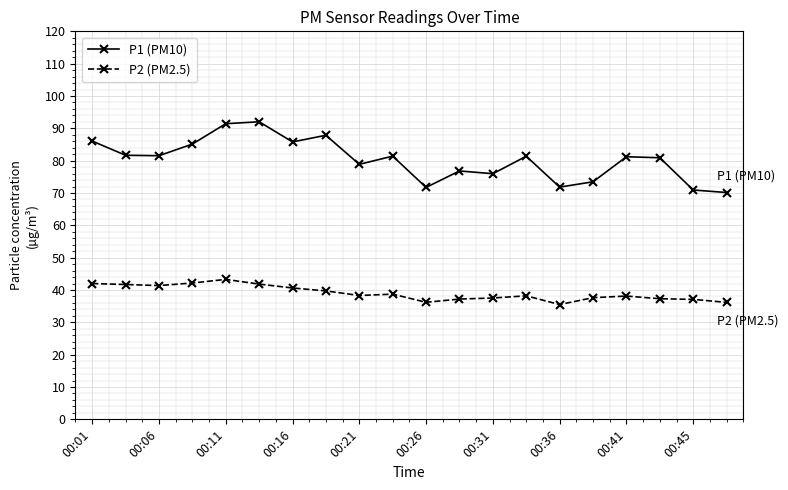

How many lines are shown in the chart?

2